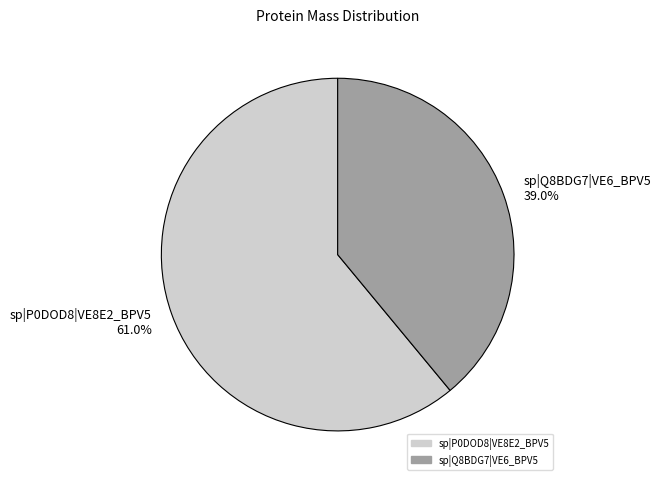

How many segments does this pie chart have?

2